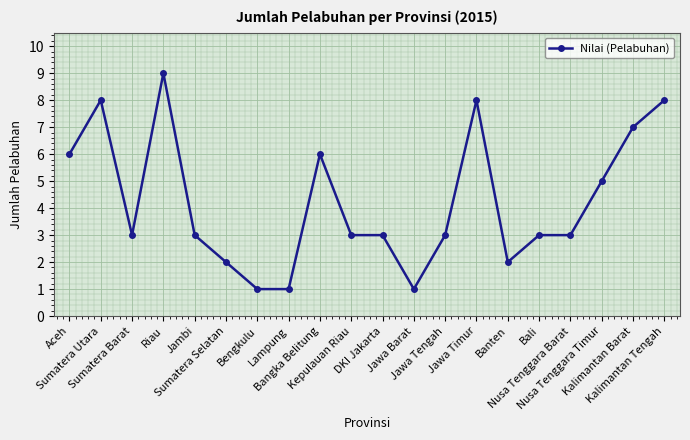

Approximately how many times larger is the value at Sumatera Utara compared to Bali?

2.7